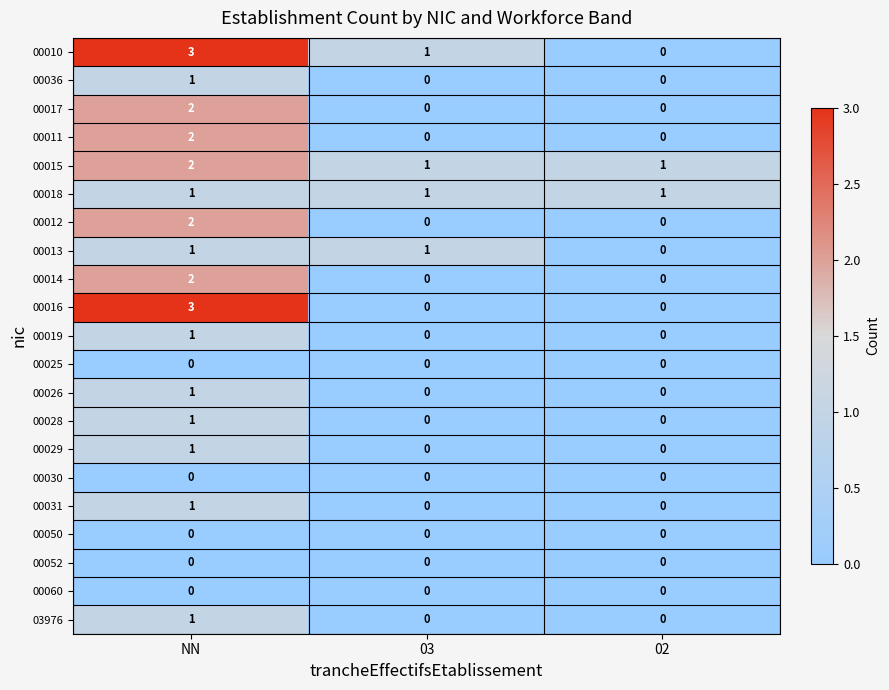

Between NN and 03, which series saw the biggest shift?

00016